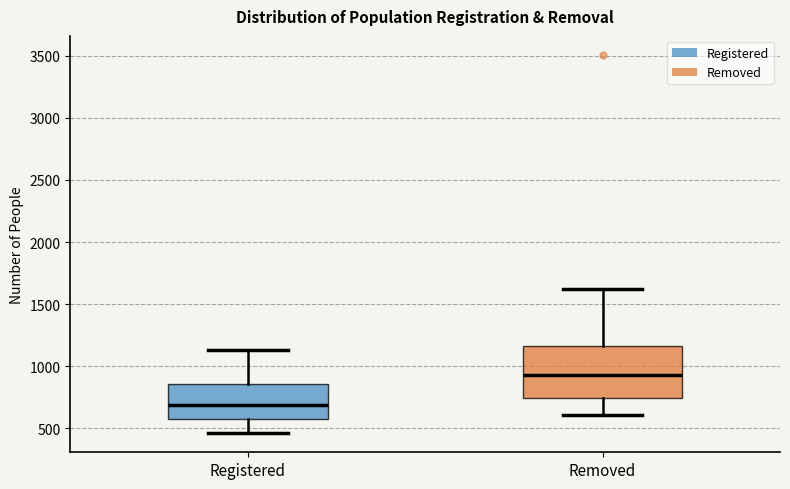

Comparing the boxes themselves (not the whiskers), which one is the tallest?

Removed